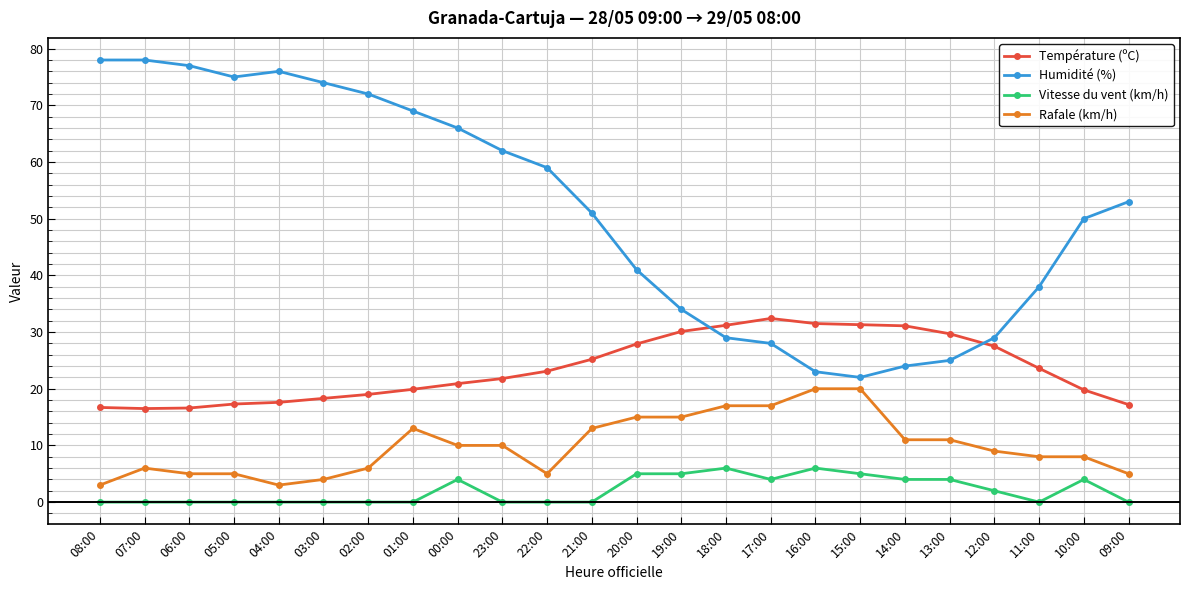

The value of Rafale (km/h) at 17:00 is 17.0. True or false?

True